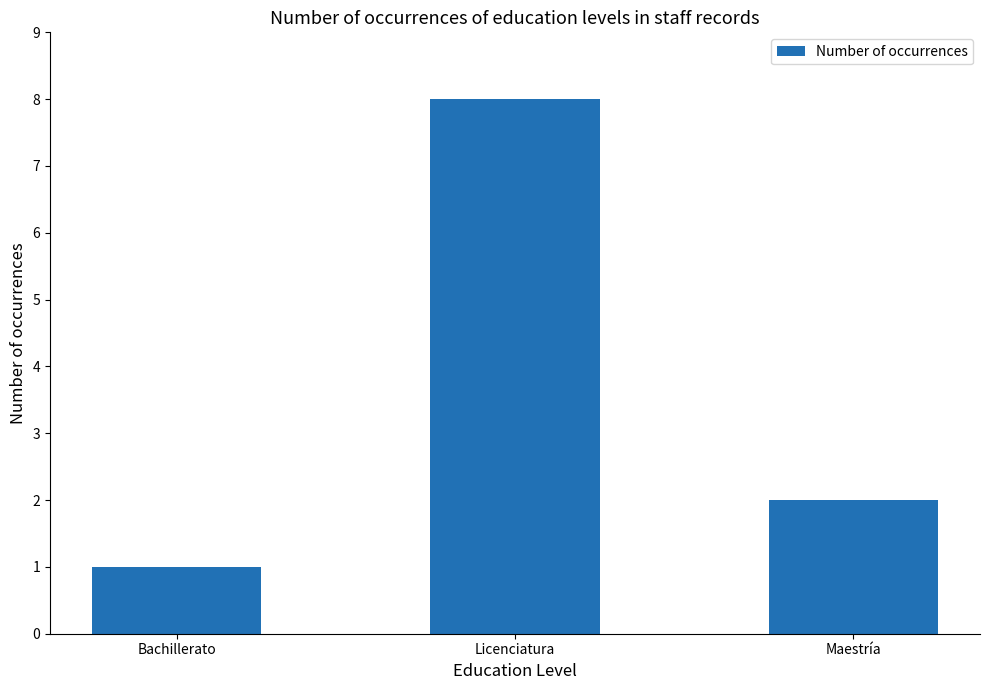

Which label corresponds to the largest value in the chart?

Licenciatura